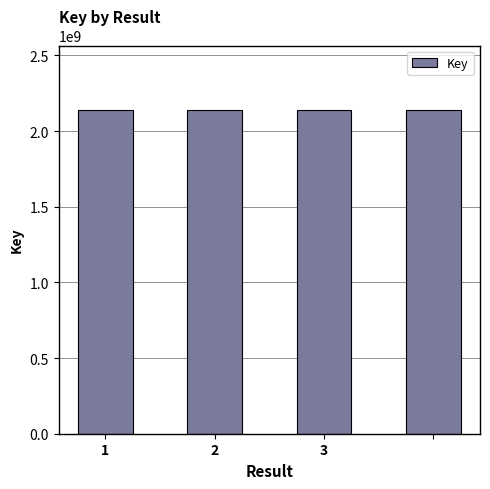

What is the maximum value shown in the chart?

2137719680